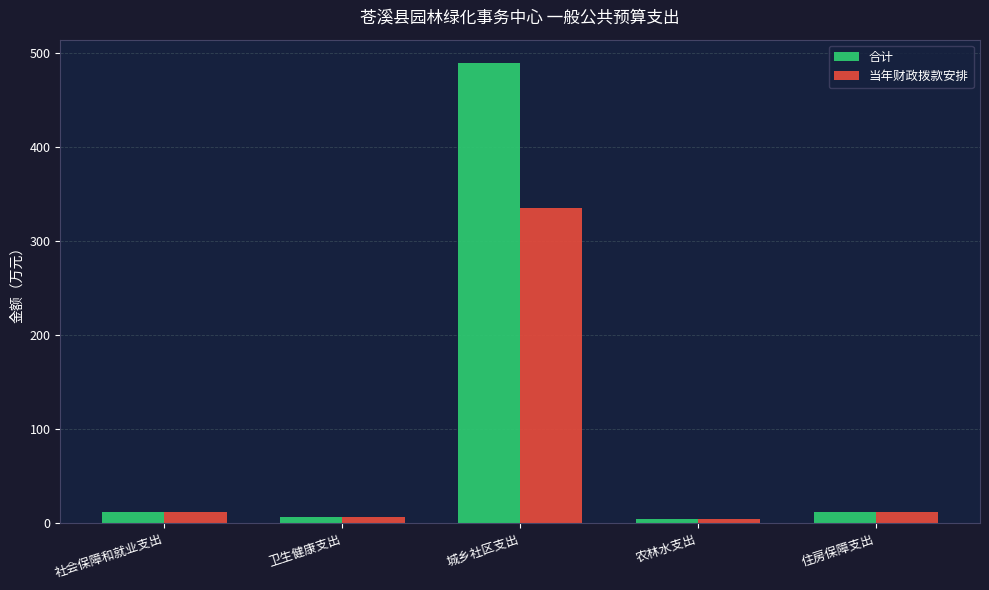

At which category is the sum across all series the highest?

城乡社区支出